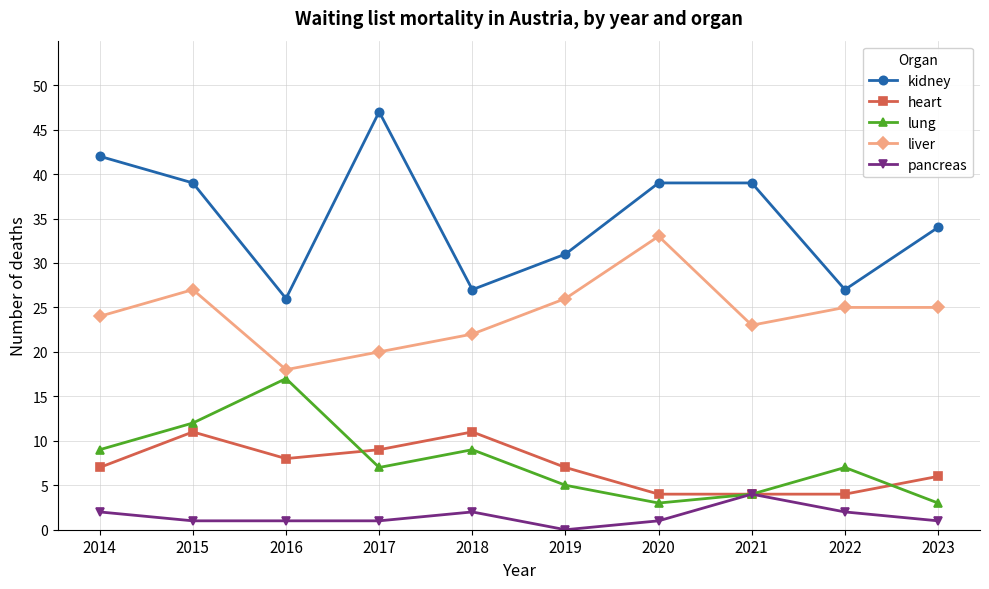

What is the difference between the second highest and second lowest values in the lung series?

9